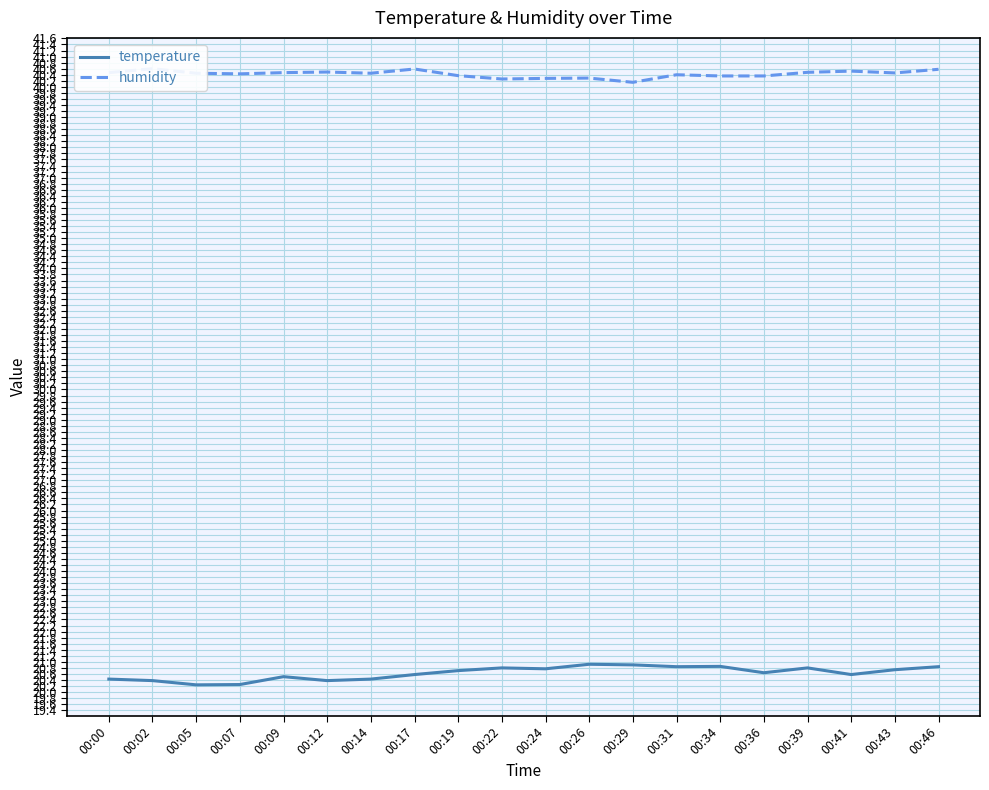

The value of temperature at 00:26 is 20.9. True or false?

True